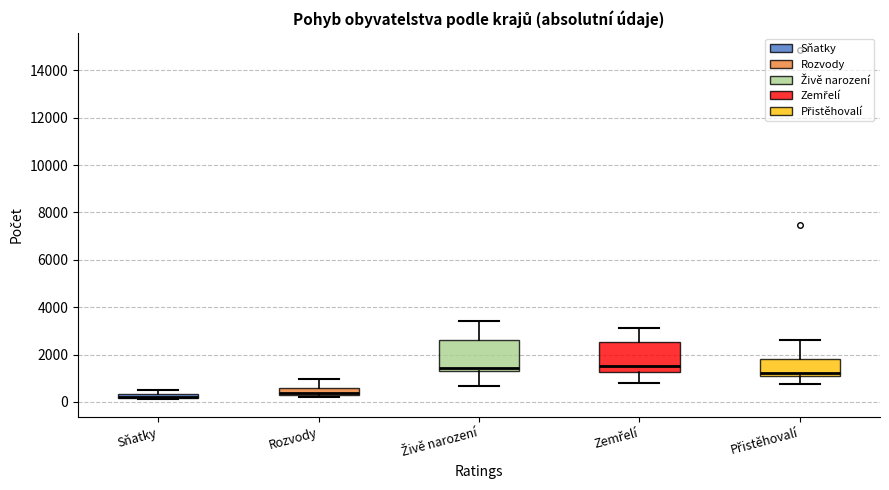

Where does the upper whisker of the box for Přistěhovalí end on the y-axis? The values are not printed on the chart, so give them approximately, as read against the axis.

2600